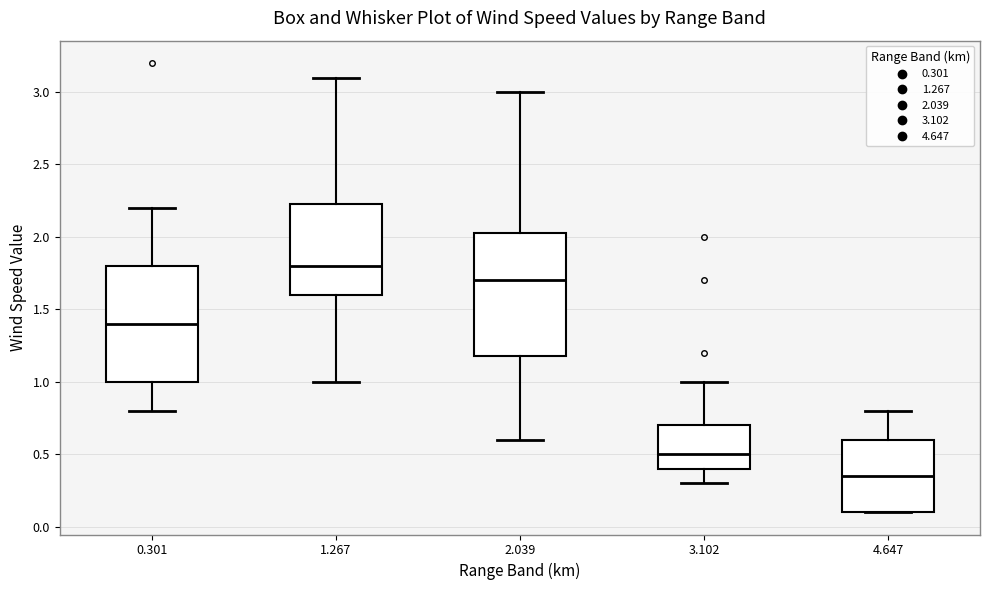

Which box's median line is the highest?

1.267